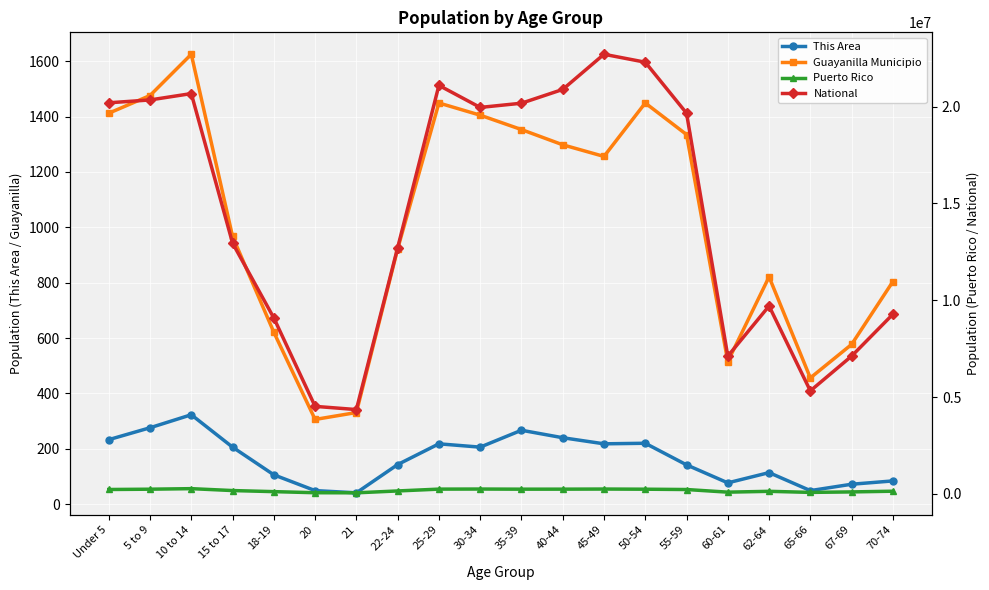

At which category does the chart reach its peak across all series?

45-49